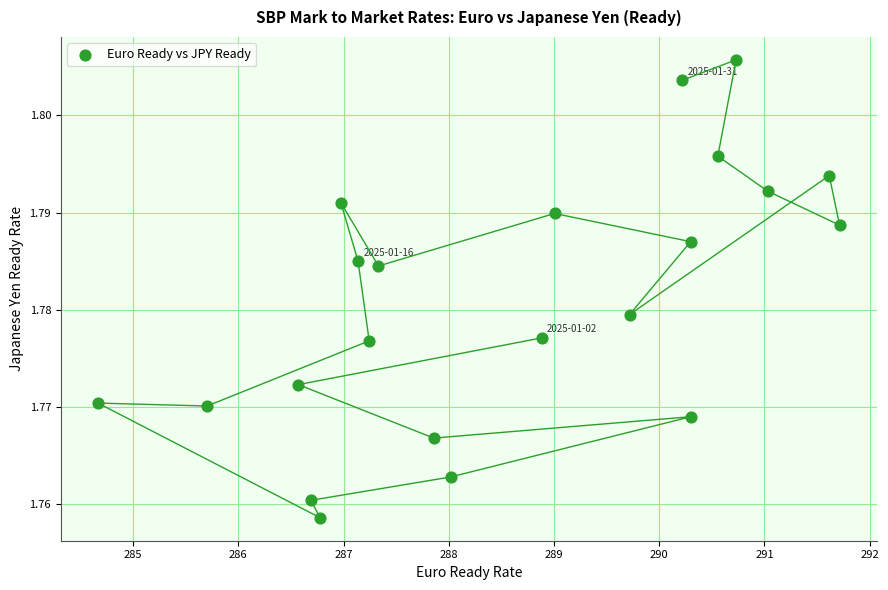

What is the range of X values (max minus min)?

7.0